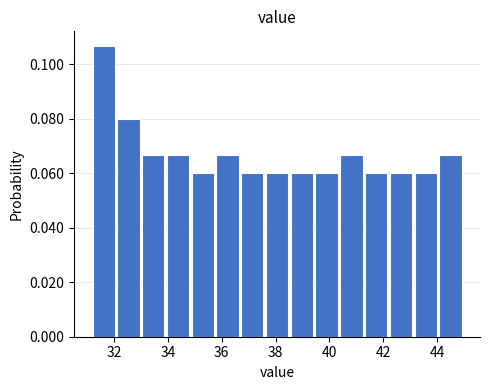

What is the height of the bar covering 37.64 to 38.56 on the x-axis? Neither the bar edges nor the heights are printed on the chart, so give them approximately, as read against the axes.

0.060